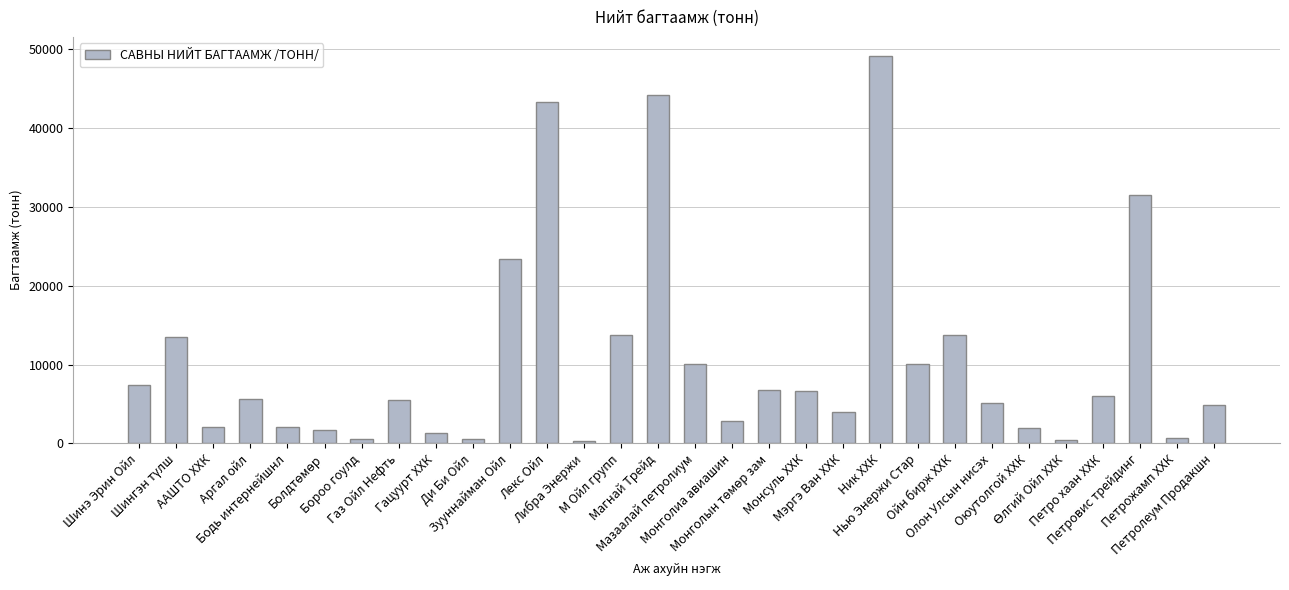

What is the value of the 30th bar from the left?

4909.2